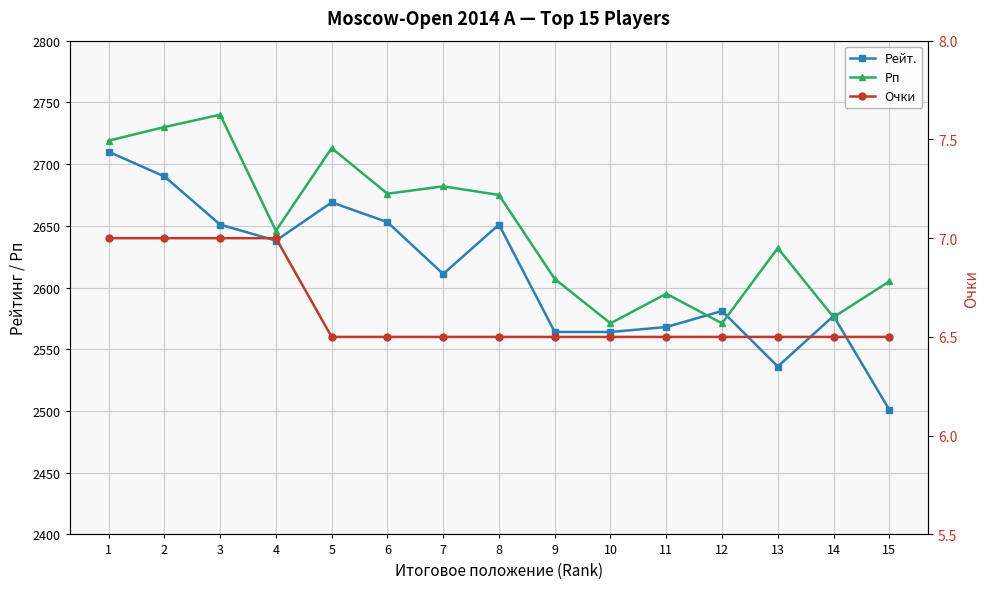

List the series in order of their peak value, highest first.

Рп, Рейт., Очки